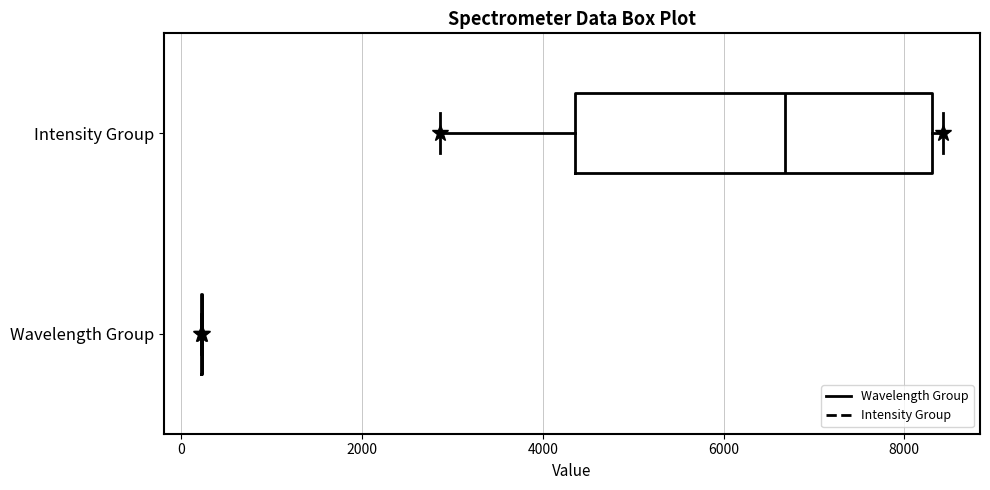

Where does the left whisker of the box for Intensity Group end on the x-axis? The values are not printed on the chart, so give them approximately, as read against the axis.

2800